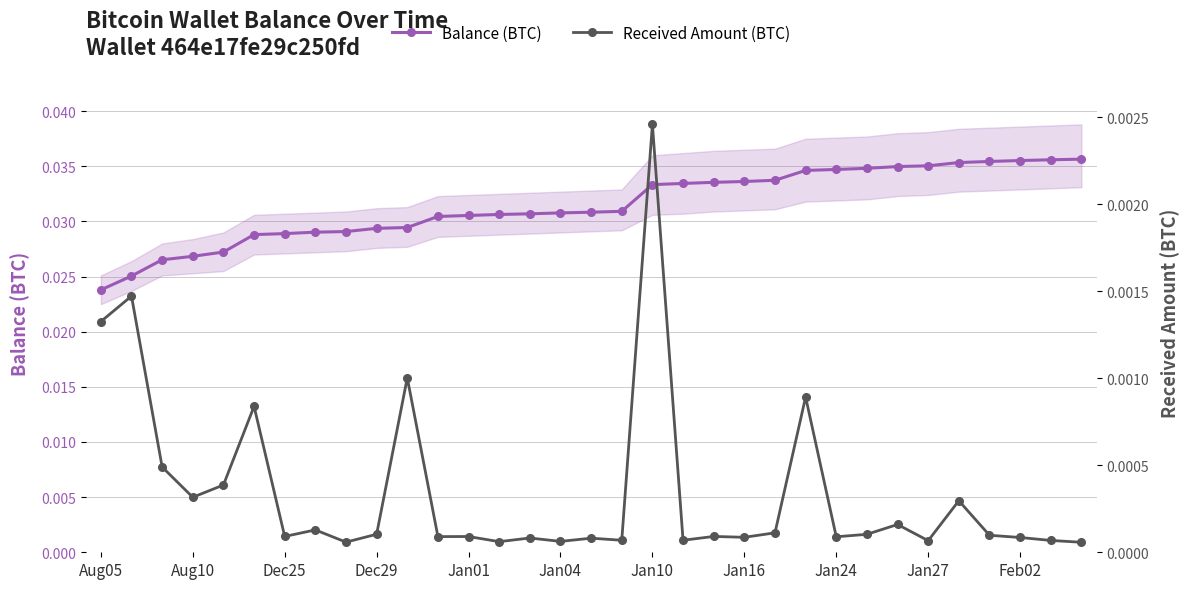

At which label does Balance (BTC) reach its minimum?

Aug05